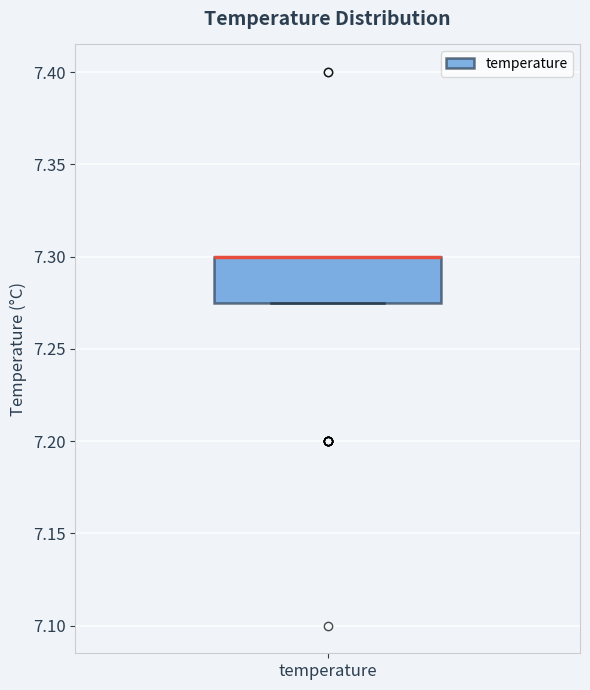

Where is the lower edge of the box for temperature on the y-axis? The values are not printed on the chart, so give them approximately, as read against the axis.

7.275